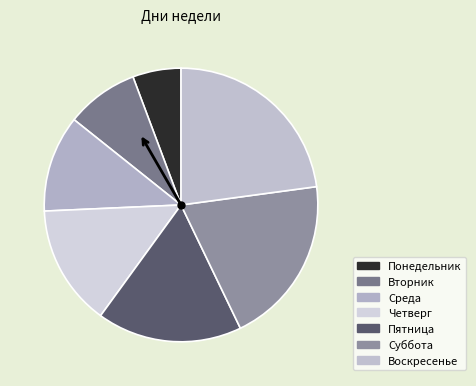

Is it true that Понедельник is 16% of the pie?

False